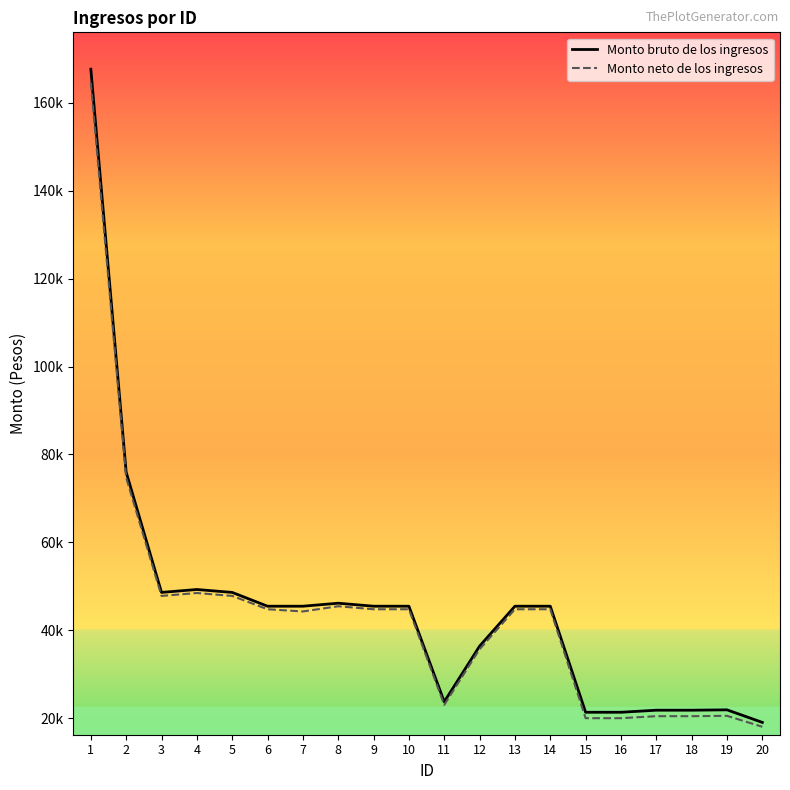

What is the total value across all series at 4?

97754.7